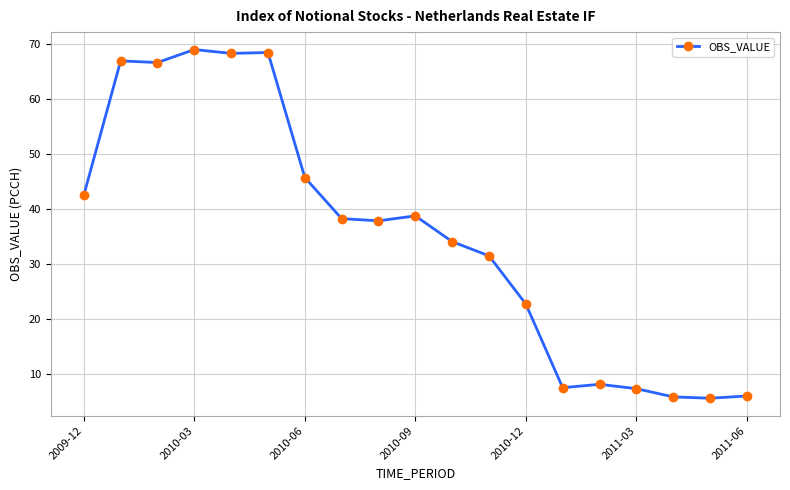

What is the greatest value displayed?

69.0